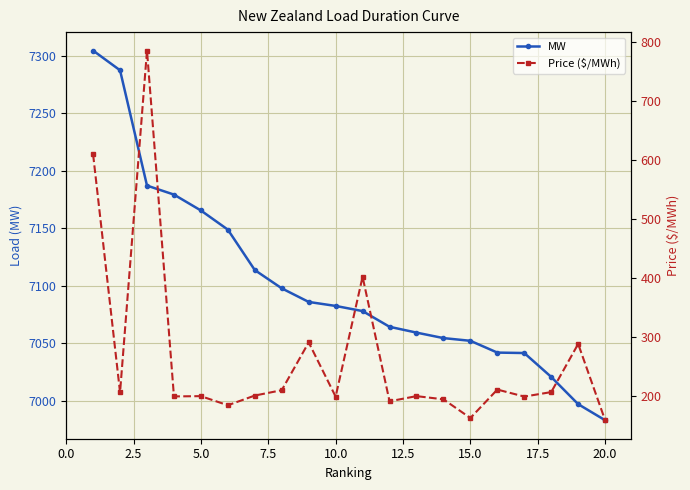

Which series has the widest spread of values?

Price ($/MWh)